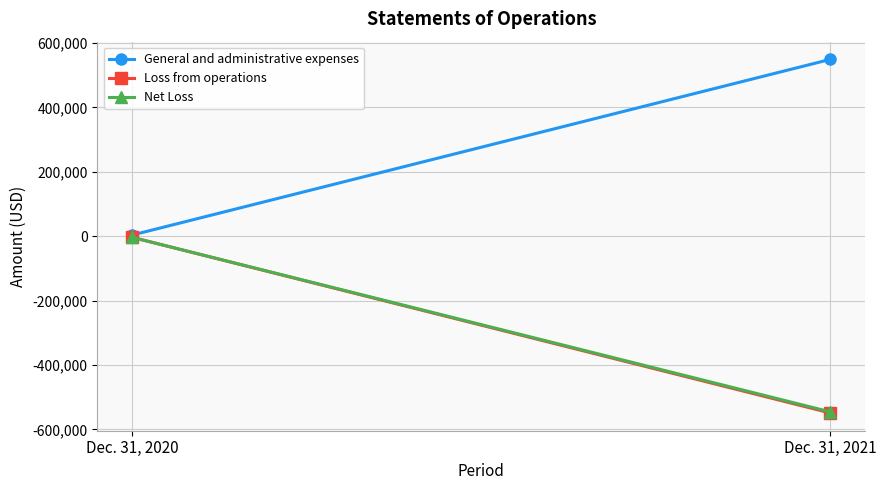

How many data points in General and administrative expenses are less than 549179?

1